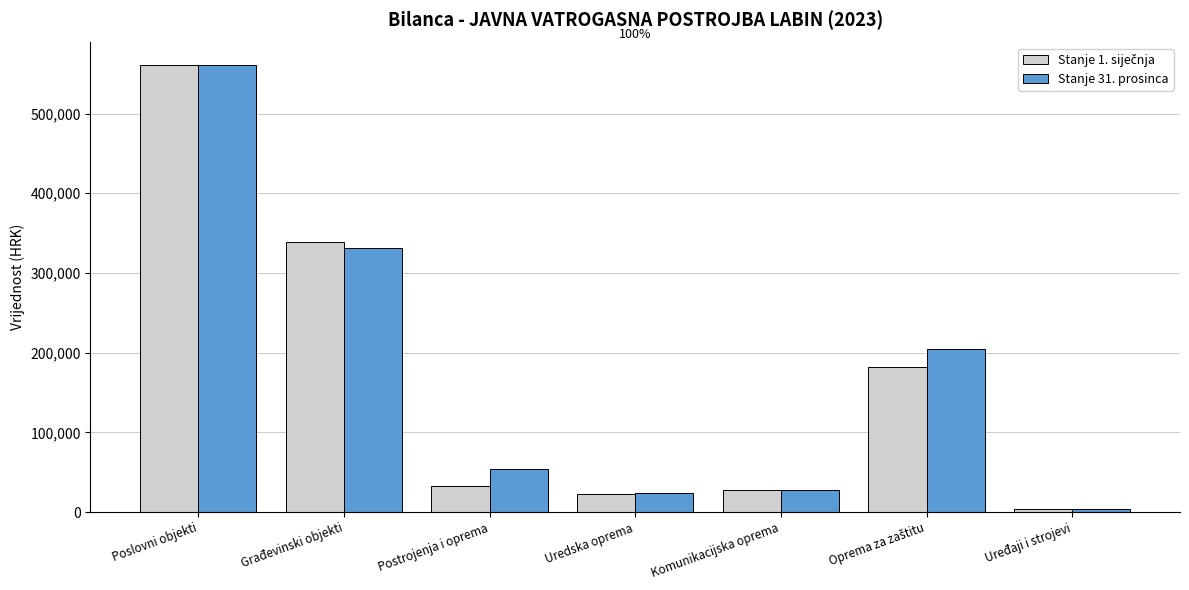

What is the lowest value of the Stanje 31. prosinca series?

3222.3